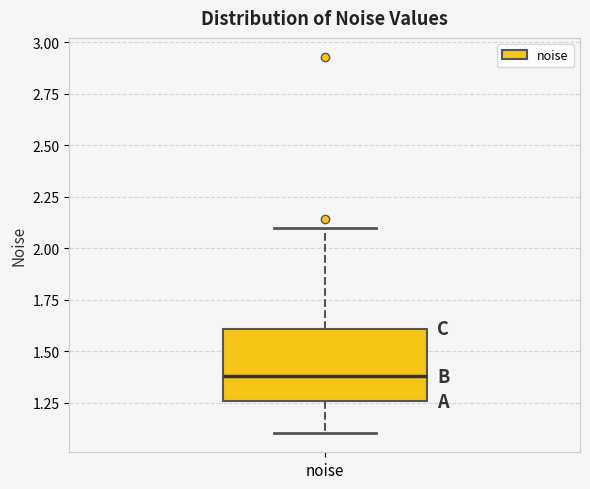

Read this box plot against the y-axis: the position of the median line, the range covered by the box, and the ends of both whiskers. The values are not printed on the chart, so give them approximately, as read against the axis.

median 1.40, box 1.25 to 1.60, whiskers 1.10 to 2.10